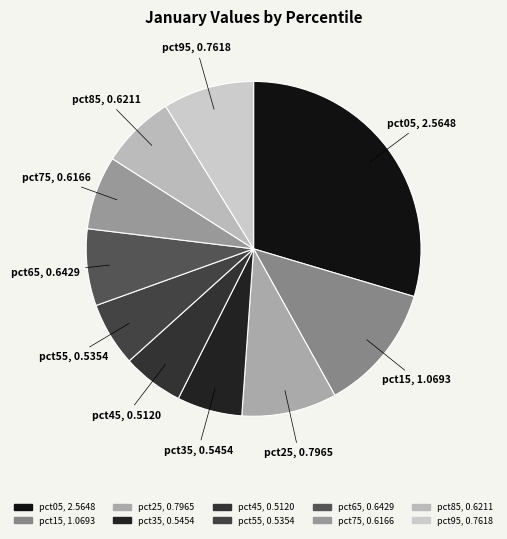

Is there a majority slice in this chart?

No